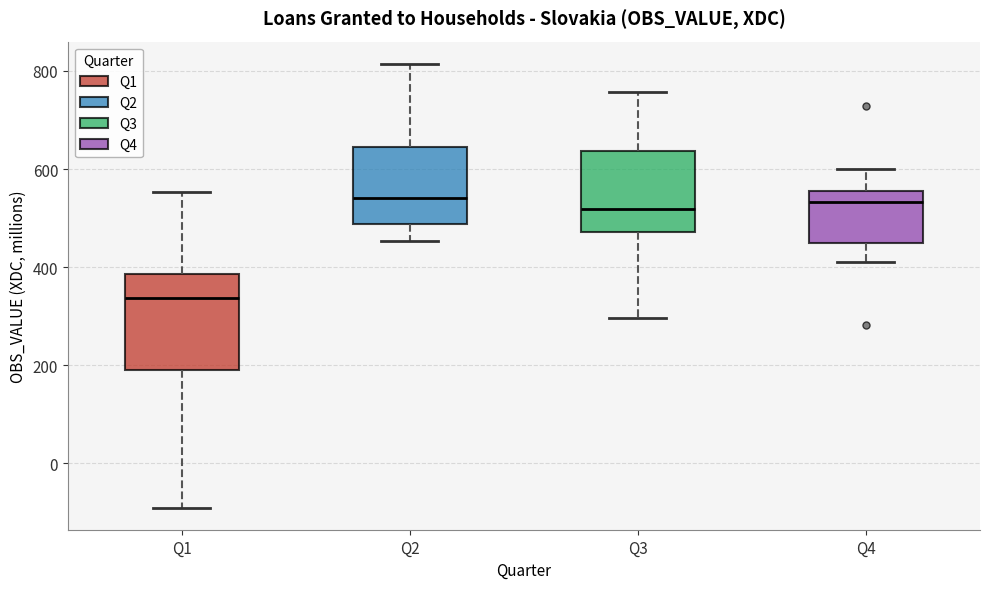

Which box has the lowest median line?

Q1